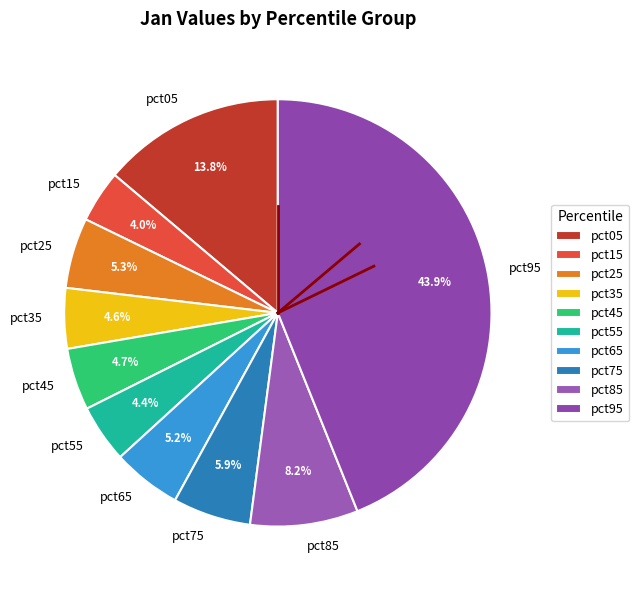

Combined, what portion of the pie is pct55 and pct85?

12.6%